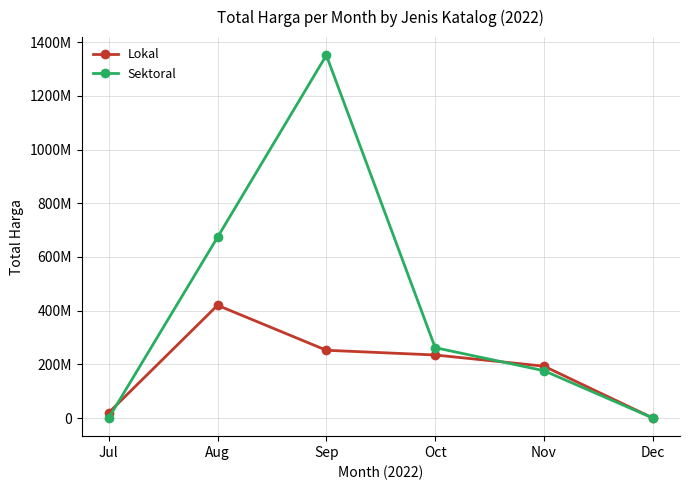

The Sektoral series shows 258186769 at Nov. True or false?

False